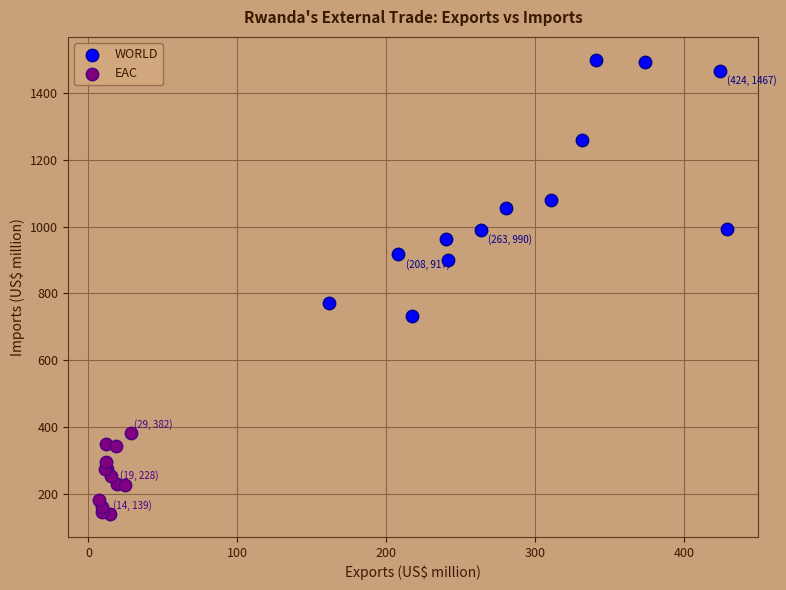

Which series has the widest spread of Y values?

WORLD